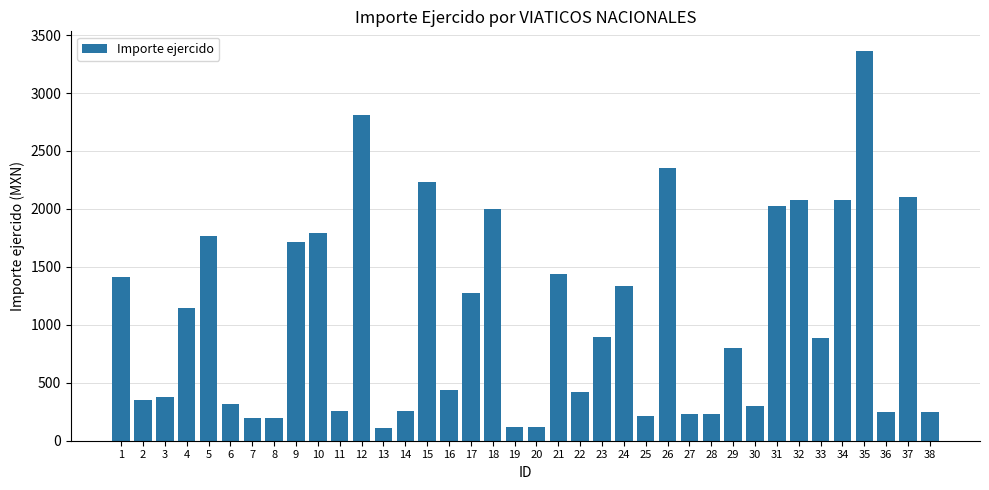

What is the greatest value displayed?

3364.2